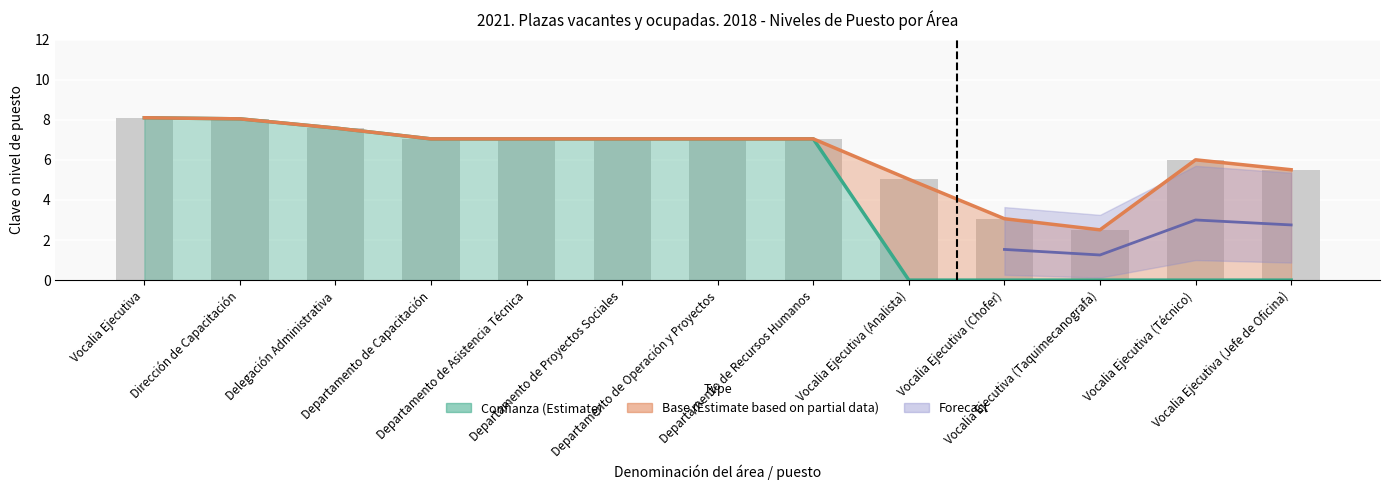

How many values are below 7?

5